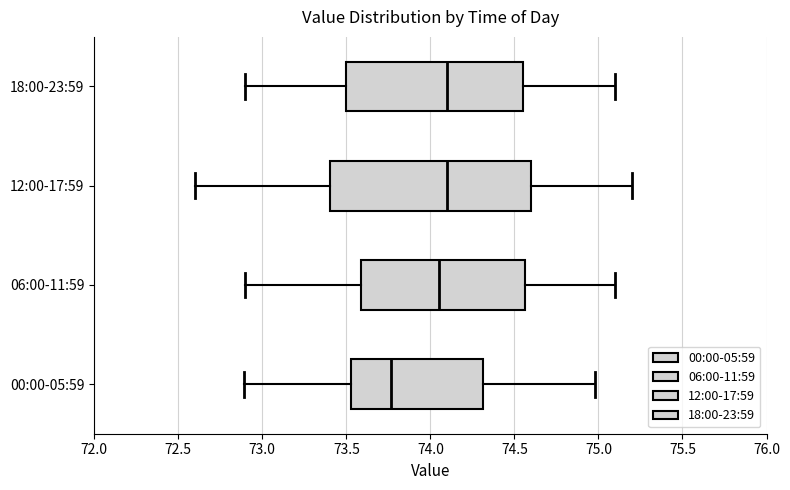

Reading bottom to top, transcribe this box plot: for each box, give where its median line is, the range the box spans, and where its two whiskers end, as read against the x-axis. The values are not printed on the chart, so give them approximately, as read against the axis.

00:00-05:59: median 73.75, box 73.55 to 74.30, whiskers 72.90 to 75.00
06:00-11:59: median 74.05, box 73.60 to 74.55, whiskers 72.90 to 75.10
12:00-17:59: median 74.10, box 73.40 to 74.60, whiskers 72.60 to 75.20
18:00-23:59: median 74.10, box 73.50 to 74.55, whiskers 72.90 to 75.10